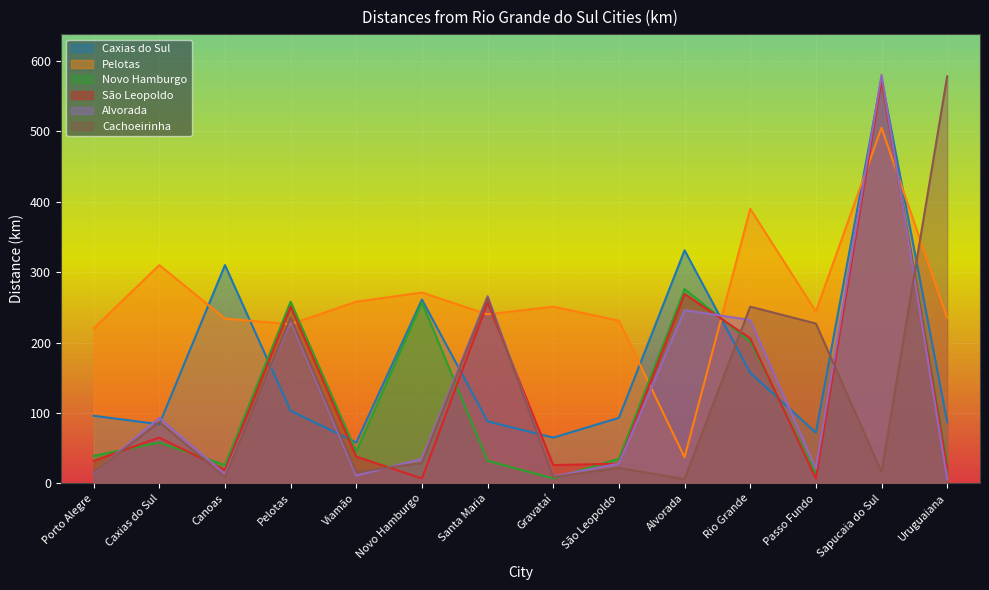

Reading left to right, extract all data points from this chart.

Caxias do Sul: Porto Alegre=96	Caxias do Sul=84	Canoas=310	Pelotas=103	Viamão=58	Novo Hamburgo=261	Santa Maria=88	Gravataí=65	São Leopoldo=93	Alvorada=331	Rio Grande=157	Passo Fundo=72	Sapucaia do Sul=575	Uruguaiana=87
Pelotas: Porto Alegre=220	Caxias do Sul=310	Canoas=234	Pelotas=226	Viamão=258	Novo Hamburgo=271	Santa Maria=240	Gravataí=251	São Leopoldo=231	Alvorada=37	Rio Grande=390	Passo Fundo=244	Sapucaia do Sul=505	Uruguaiana=235
Novo Hamburgo: Porto Alegre=39	Caxias do Sul=58	Canoas=26	Pelotas=258	Viamão=45	Novo Hamburgo=257	Santa Maria=32	Gravataí=7	São Leopoldo=35	Alvorada=276	Rio Grande=201	Passo Fundo=14	Sapucaia do Sul=574	Uruguaiana=29
São Leopoldo: Porto Alegre=32	Caxias do Sul=65	Canoas=19	Pelotas=251	Viamão=38	Novo Hamburgo=7	Santa Maria=257	Gravataí=26	São Leopoldo=28	Alvorada=269	Rio Grande=206	Passo Fundo=7	Sapucaia do Sul=573	Uruguaiana=22
Alvorada: Porto Alegre=15	Caxias do Sul=93	Canoas=13	Pelotas=231	Viamão=11	Novo Hamburgo=35	Santa Maria=266	Gravataí=10	São Leopoldo=28	Alvorada=246	Rio Grande=232	Passo Fundo=21	Sapucaia do Sul=580	Uruguaiana=6
Cachoeirinha: Porto Alegre=16	Caxias do Sul=87	Canoas=9	Pelotas=235	Viamão=16	Novo Hamburgo=29	Santa Maria=264	Gravataí=9	São Leopoldo=22	Alvorada=6	Rio Grande=251	Passo Fundo=227	Sapucaia do Sul=16	Uruguaiana=578